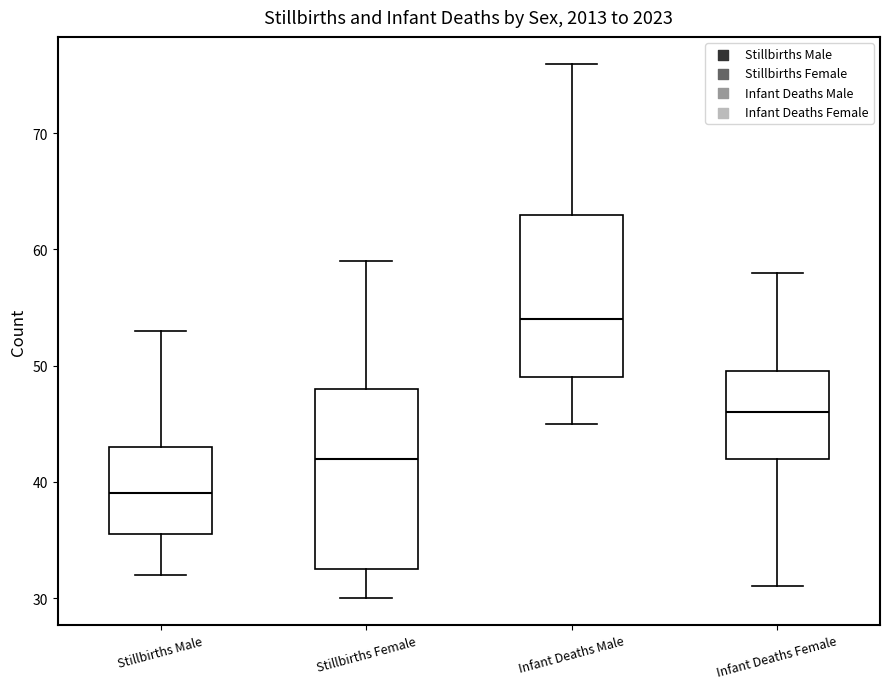

Reading left to right, transcribe this box plot: for each box, give where its median line is, the range the box spans, and where its two whiskers end, as read against the y-axis. The values are not printed on the chart, so give them approximately, as read against the axis.

Stillbirths Male: median 39, box 36 to 43, whiskers 32 to 53
Stillbirths Female: median 42, box 33 to 48, whiskers 30 to 59
Infant Deaths Male: median 54, box 49 to 63, whiskers 45 to 76
Infant Deaths Female: median 46, box 42 to 50, whiskers 31 to 58